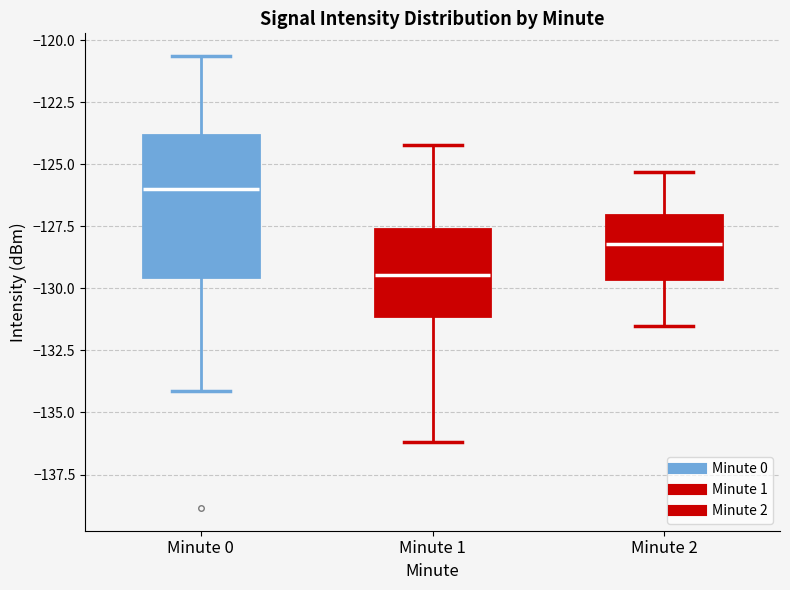

Which box's median line is the lowest?

Minute 1